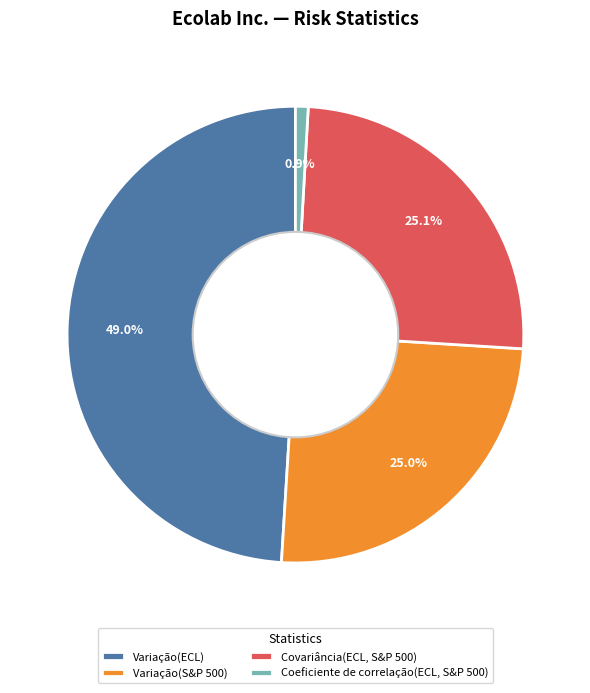

Approximately how many times larger is the value at Variação(S&P 500) compared to Variação(ECL)?

0.5